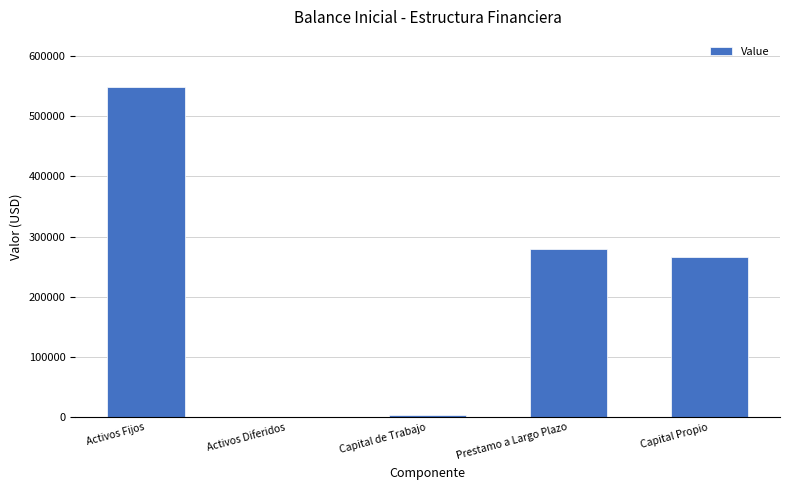

At which label does the data first exceed 265529?

Activos Fijos